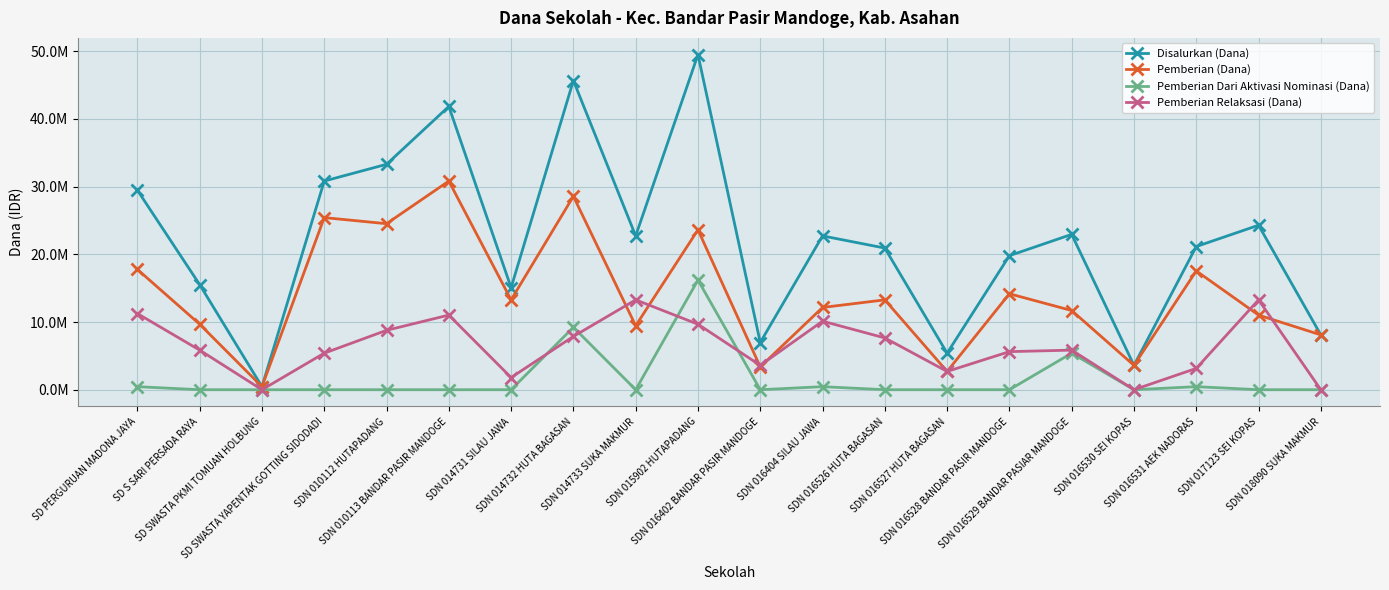

Which series changed the most between SDN 016402 BANDAR PASIR MANDOGE and SDN 017123 SEI KOPAS?

Disalurkan (Dana)